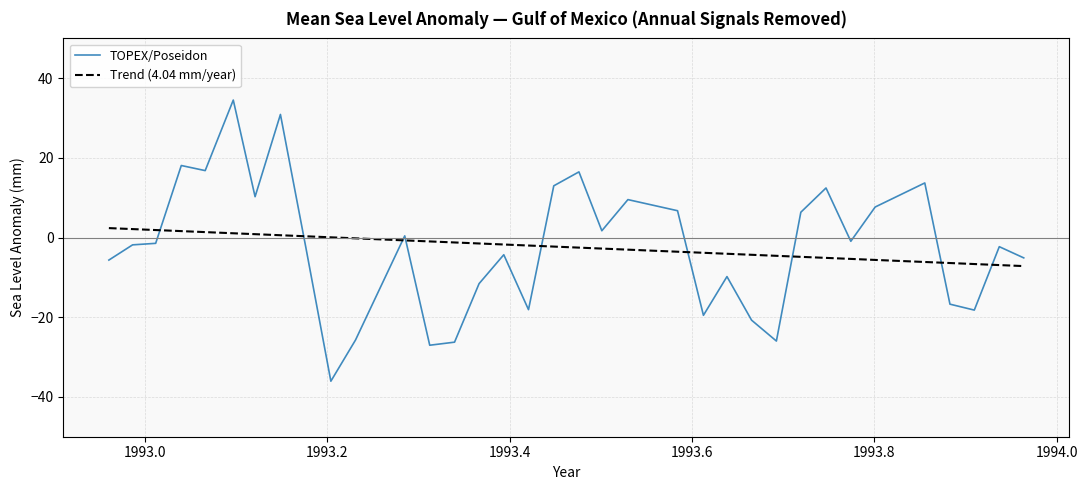

List the series in order of their peak value, lowest first.

Trend (4.04 mm/year), TOPEX/Poseidon